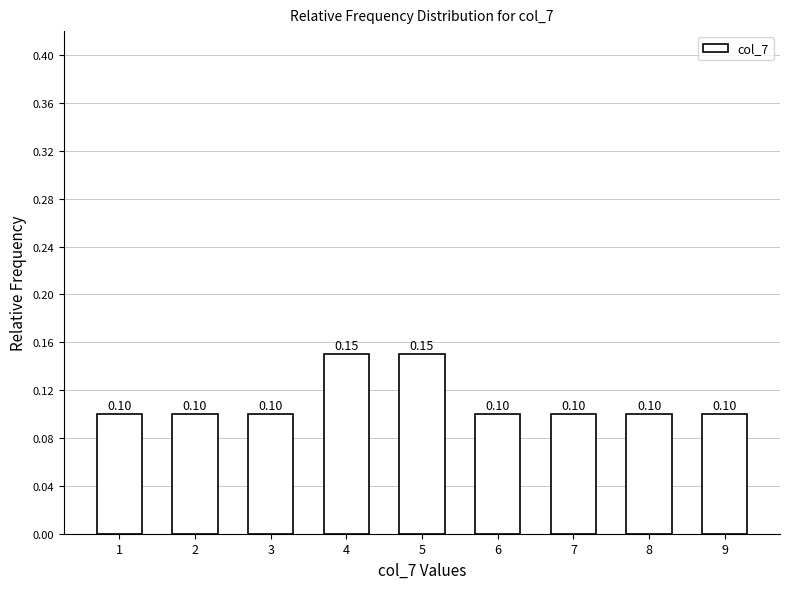

What is the sum of all values?

1.0